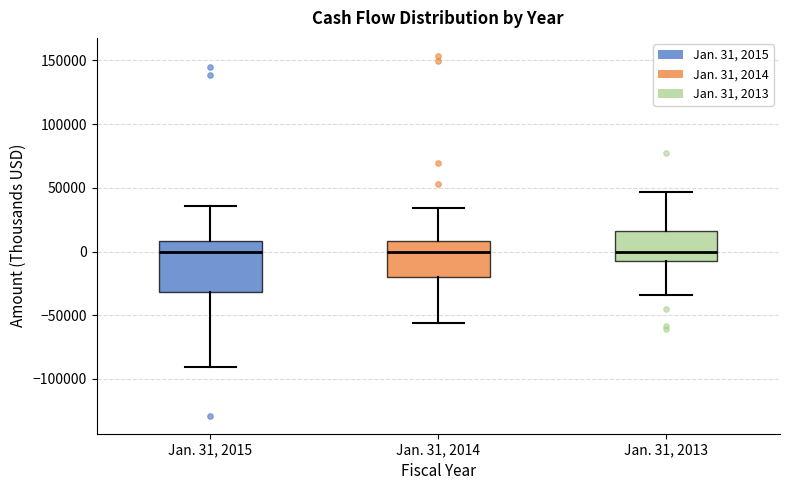

Reading left to right, read every box against the y-axis: the position of its median line, the range the box covers, and the ends of its whiskers. The values are not printed on the chart, so give them approximately, as read against the axis.

Jan. 31, 2015: median 0, box -30000 to 10000, whiskers -90000 to 35000
Jan. 31, 2014: median 0, box -20000 to 10000, whiskers -55000 to 35000
Jan. 31, 2013: median 0, box -10000 to 15000, whiskers -35000 to 45000